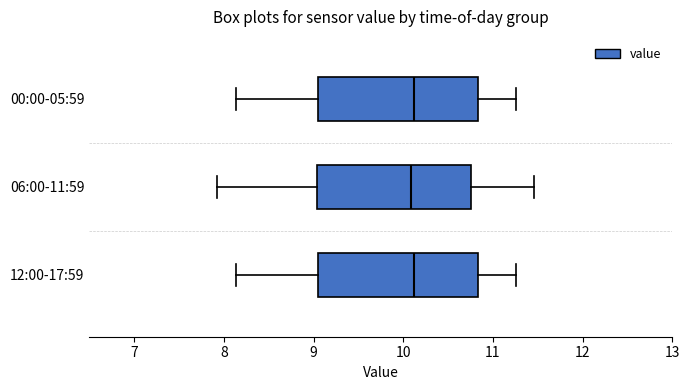

Reading bottom to top, read every box against the x-axis: the position of its median line, the range the box covers, and the ends of its whiskers. The values are not printed on the chart, so give them approximately, as read against the axis.

12:00-17:59: median 10.1, box 9.0 to 10.8, whiskers 8.1 to 11.3
06:00-11:59: median 10.1, box 9.0 to 10.8, whiskers 7.9 to 11.5
00:00-05:59: median 10.1, box 9.0 to 10.8, whiskers 8.1 to 11.3